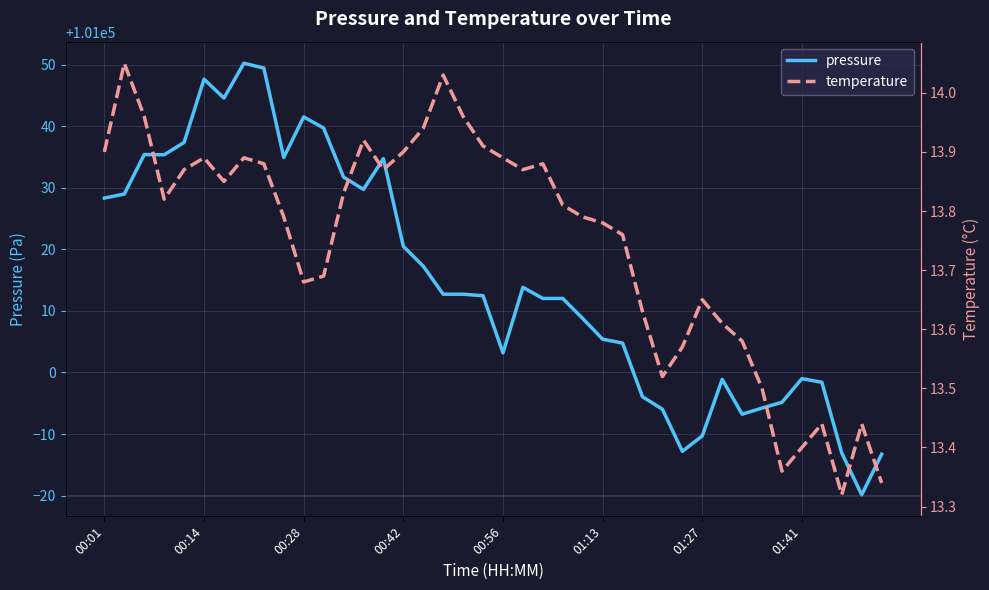

True or false: pressure and temperature cross at least once.

False